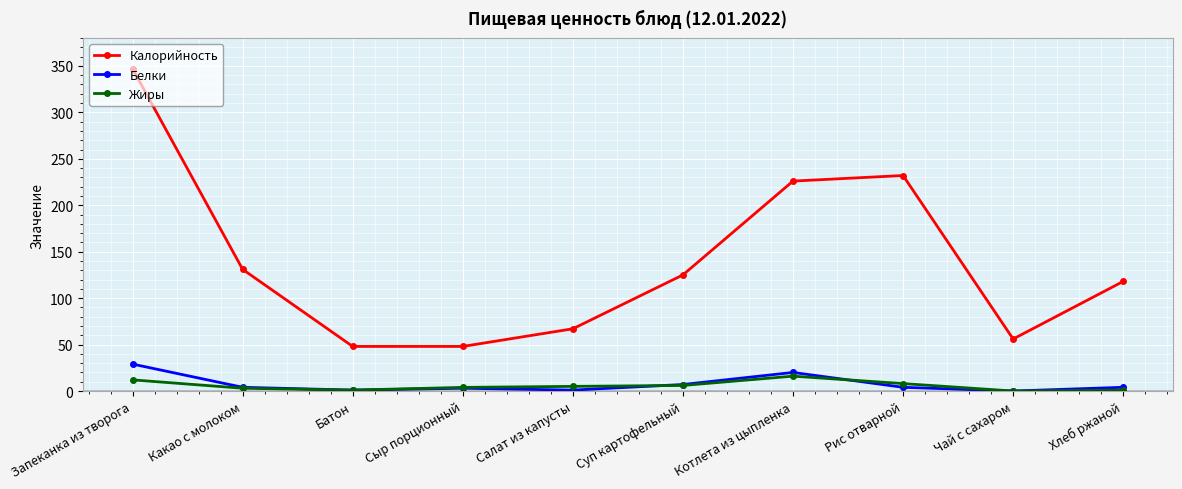

Which series has the widest spread of values?

Калорийность